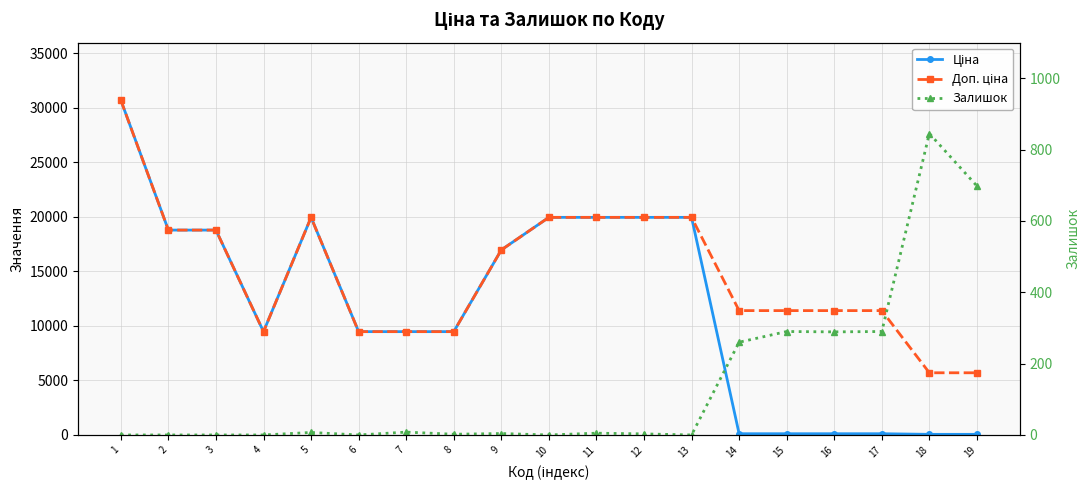

The Залишок series shows 3.2 at 11. True or false?

False